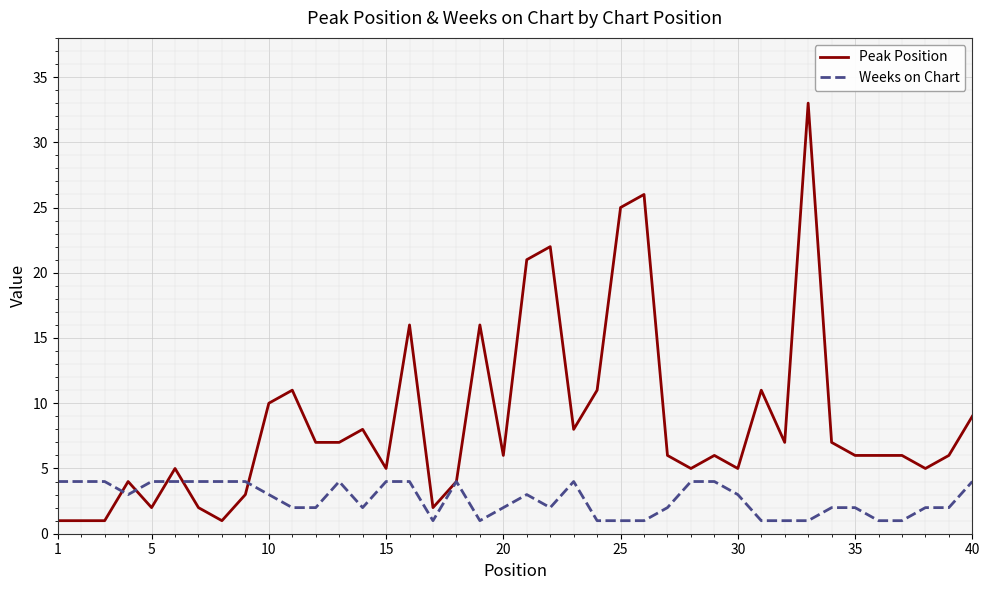

Which series ends up on top after the final intersection of Peak Position and Weeks on Chart?

Peak Position